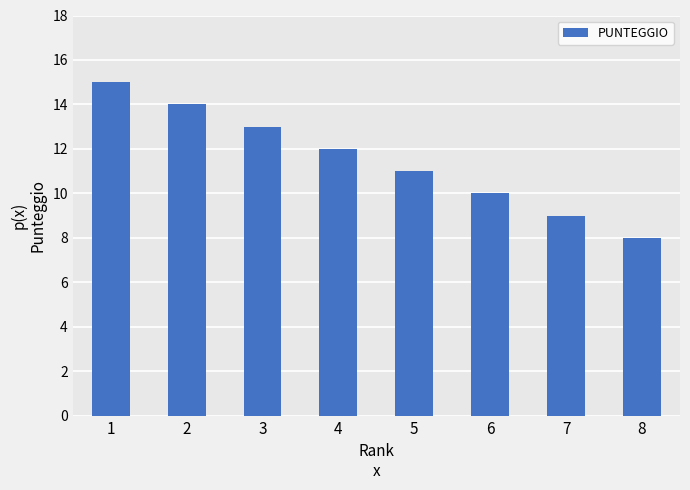

Reading left to right, extract all data points from this chart.

15	14	13	12	11	10	9	8